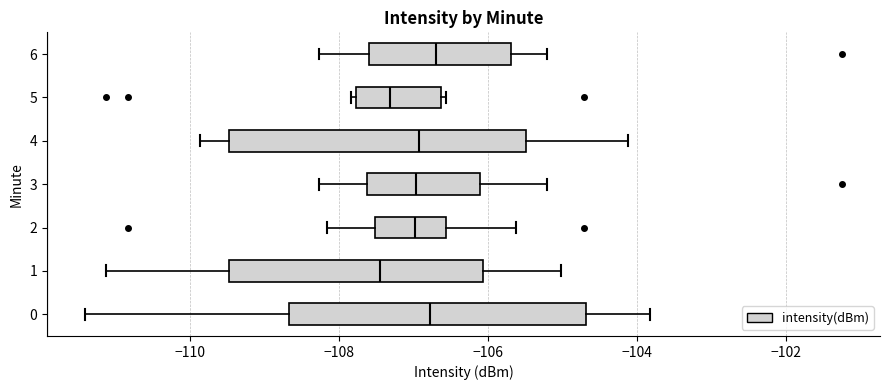

Reading bottom to top, transcribe this box plot: for each box, give where its median line is, the range the box spans, and where its two whiskers end, as read against the x-axis. The values are not printed on the chart, so give them approximately, as read against the axis.

0: median -106.8, box -108.6 to -104.6, whiskers -111.4 to -103.8
1: median -107.4, box -109.4 to -106.0, whiskers -111.2 to -105.0
2: median -107.0, box -107.6 to -106.6, whiskers -108.2 to -105.6
3: median -107.0, box -107.6 to -106.2, whiskers -108.2 to -105.2
4: median -107.0, box -109.4 to -105.4, whiskers -109.8 to -104.2
5: median -107.4, box -107.8 to -106.6, whiskers -107.8 (just left of the box's left edge) to -106.6 (just right of the box's right edge)
6: median -106.8, box -107.6 to -105.6, whiskers -108.2 to -105.2